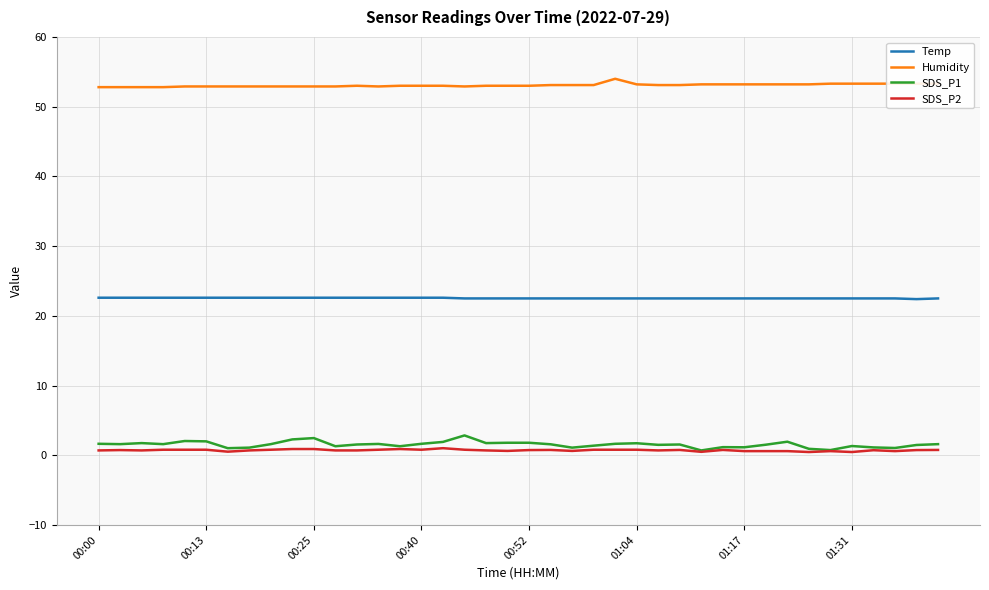

True or false: SDS_P2 and Temp intersect in this chart.

False